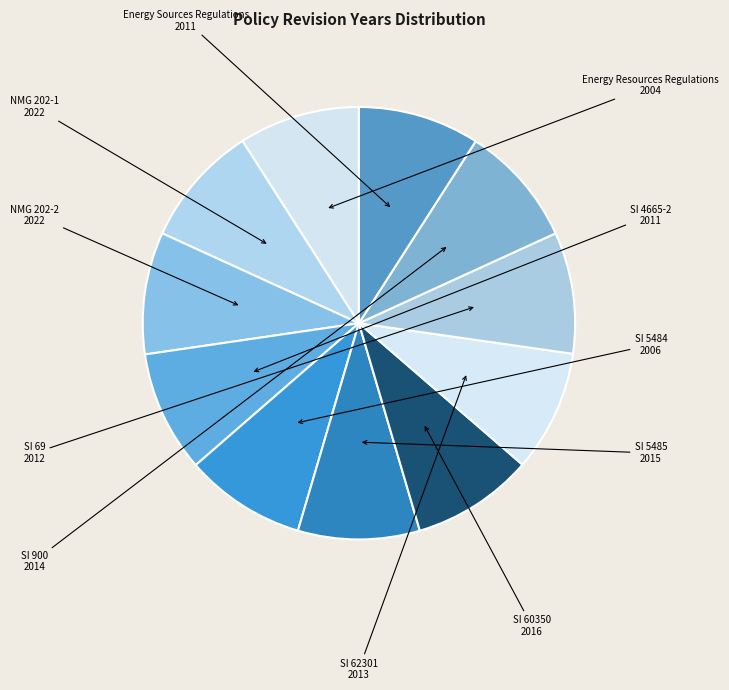

Count the number of slices in the pie.

11